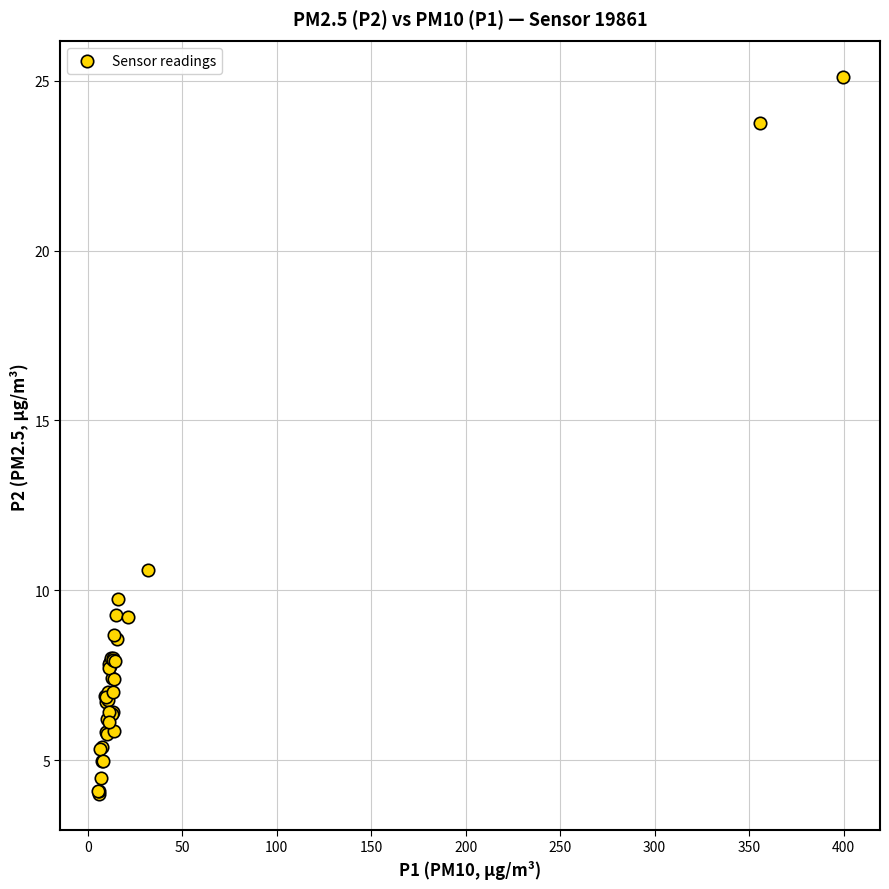

What Y value in the scatter plot is closest to 14?

10.6